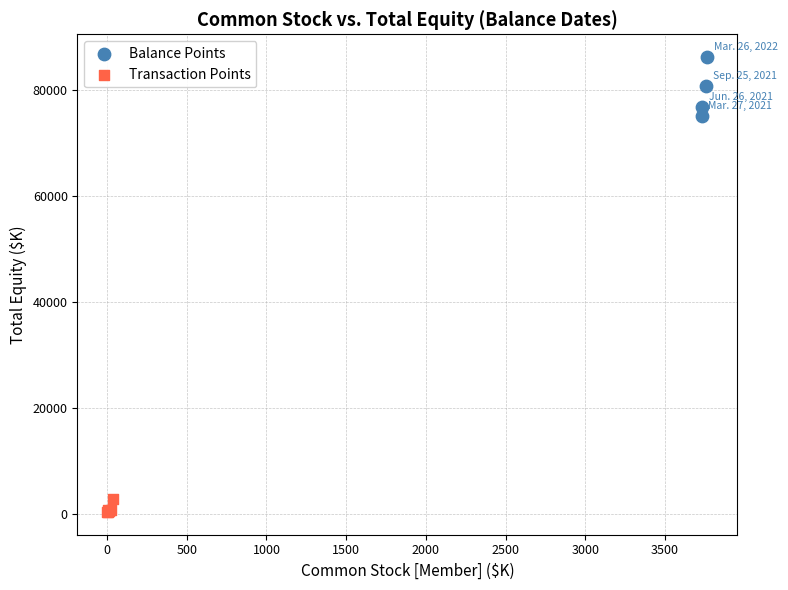

Which series has the widest spread of Y values?

Balance Points